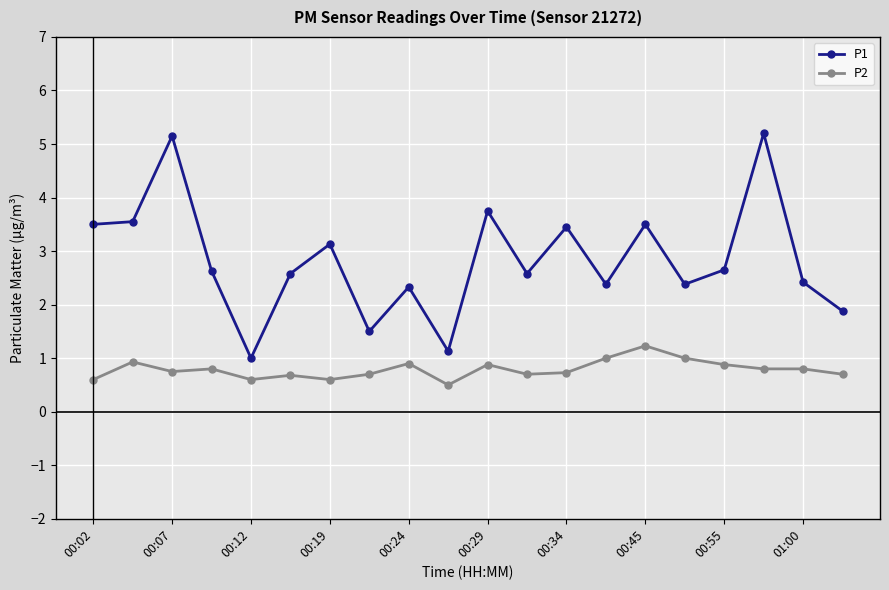

True or false: P1 has more than 2 interior local peaks.

True